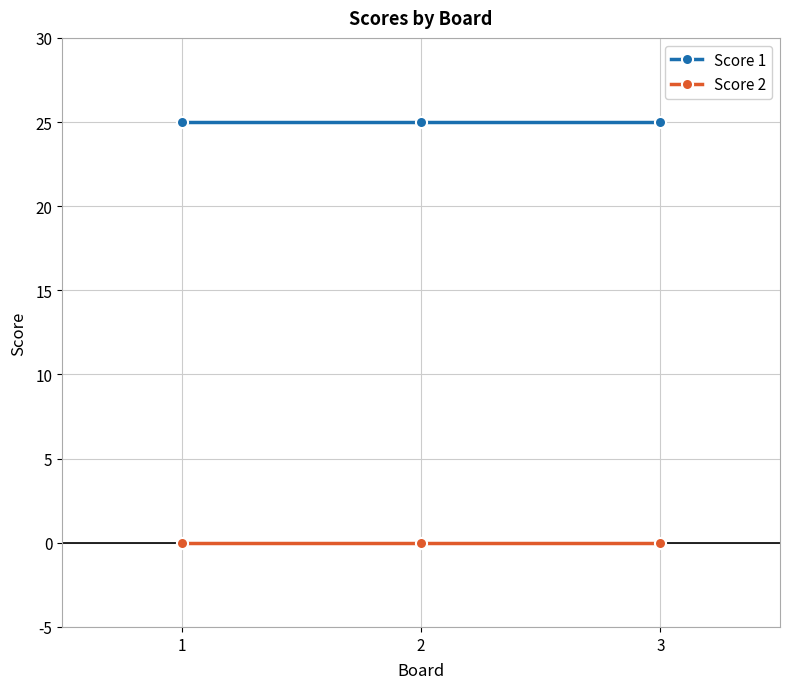

The Score 1 series shows 25 at 1. True or false?

True